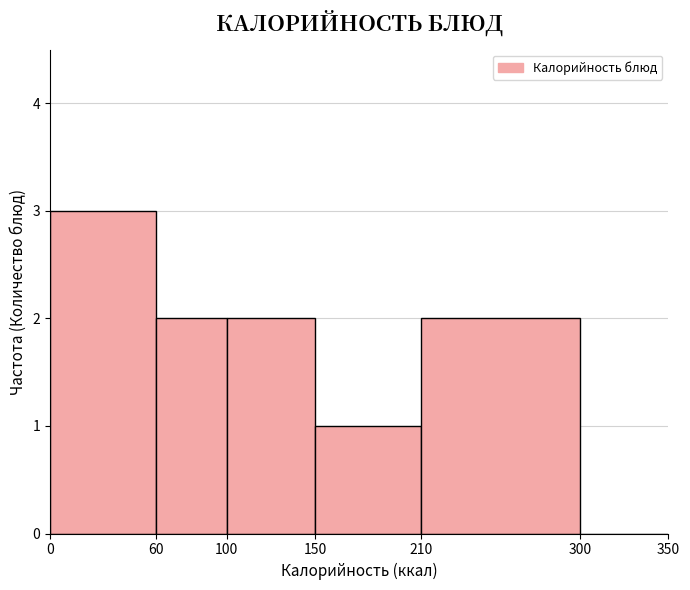

Reading left to right, transcribe this chart: for each bar, give the range it covers on the x-axis and its height. The values are not printed on the chart, so give them approximately, as read against the axis.

0 to 60: 3
60 to 100: 2
100 to 150: 2
150 to 210: 1
210 to 300: 2
300 to 350: 0